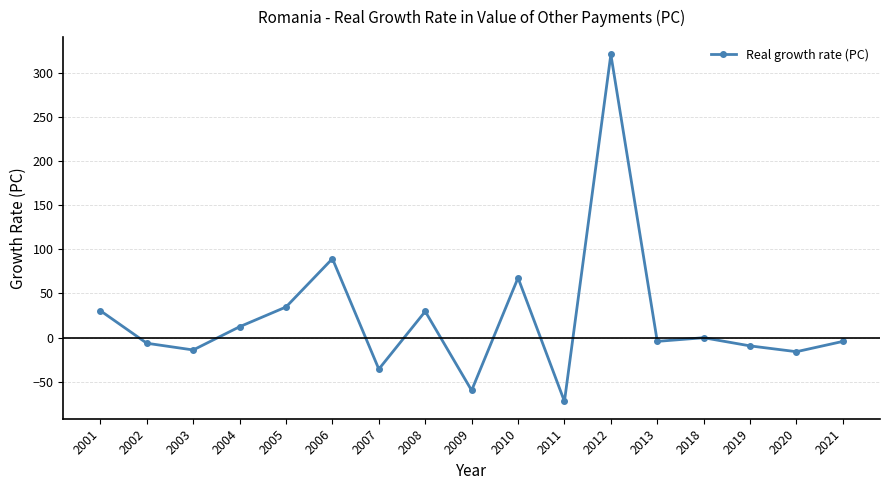

How many interior local peaks (higher than both neighbors) does the data have?

5